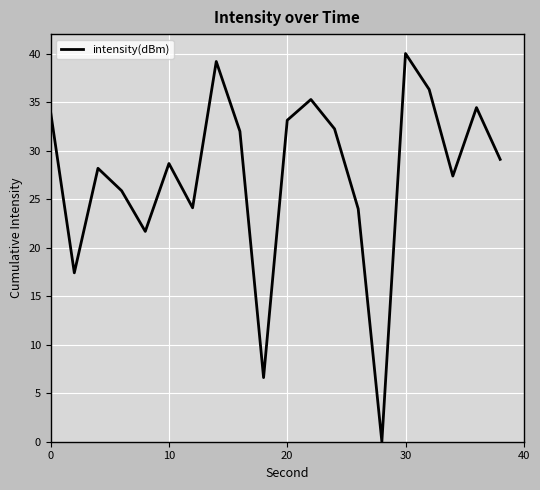

What is the maximum value shown in the chart?

40.0